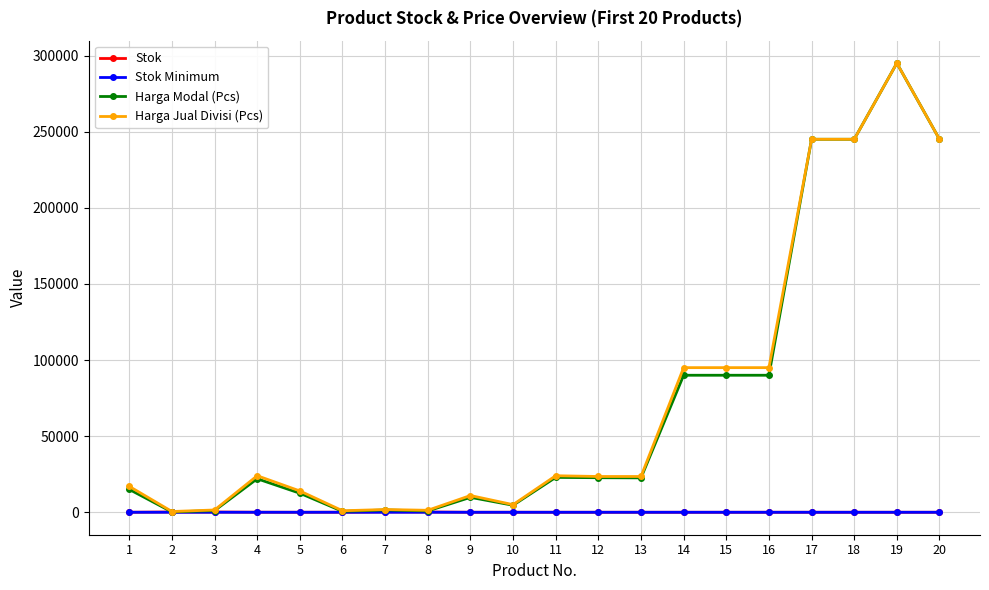

True or false: Harga Jual Divisi (Pcs) has more than 0 points higher than both neighbors.

True